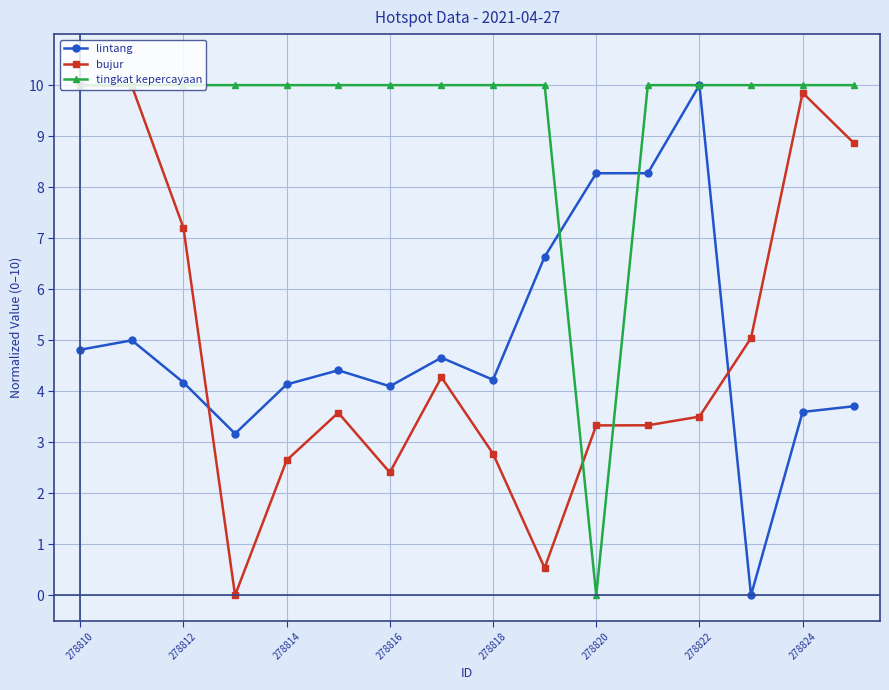

What is the maximum value shown in the chart?

10.0